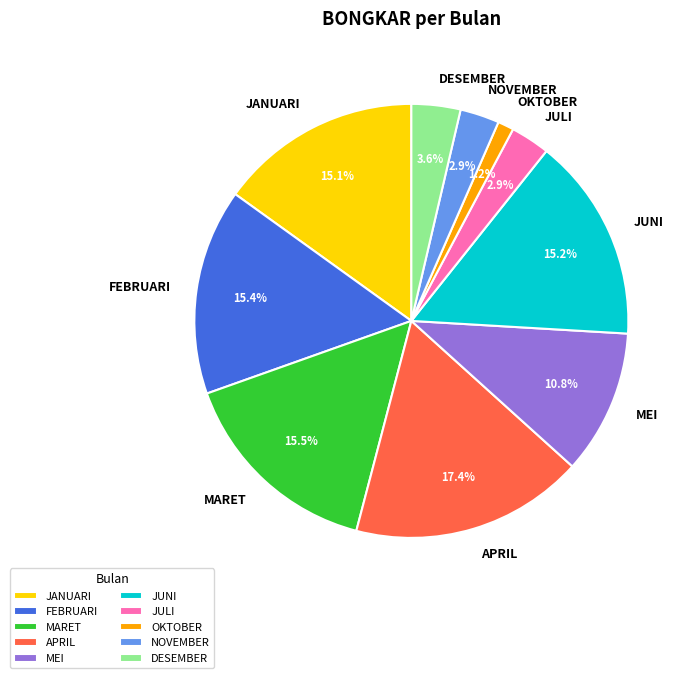

Which has a higher value, NOVEMBER or JANUARI?

JANUARI